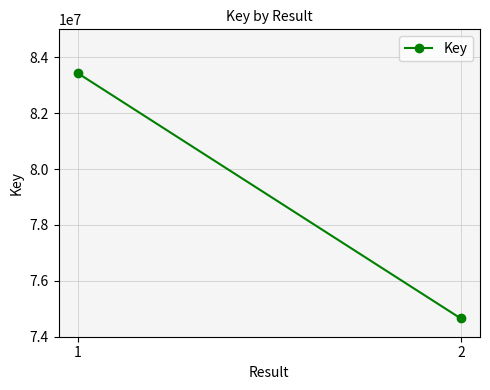

How many lines are shown in the chart?

1